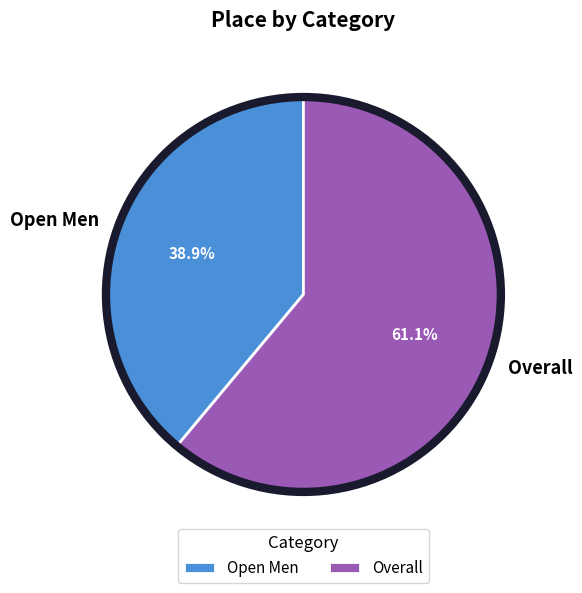

Which slice is the smallest?

Open Men